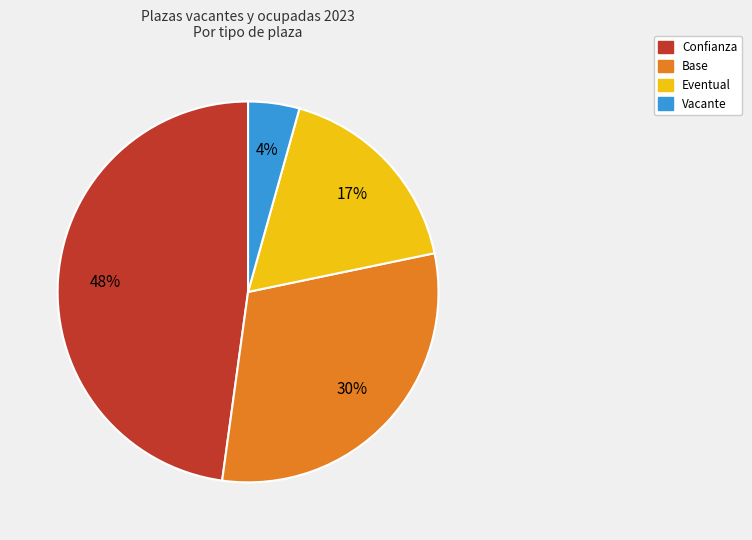

Approximately how many times larger is the value at Eventual compared to Confianza?

0.4